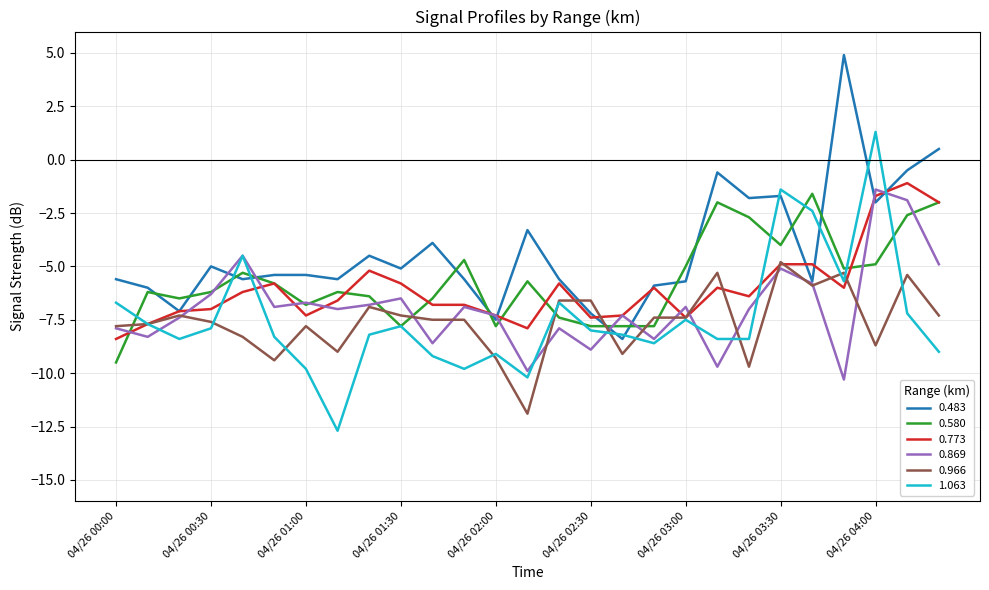

What is the greatest value displayed?

4.9